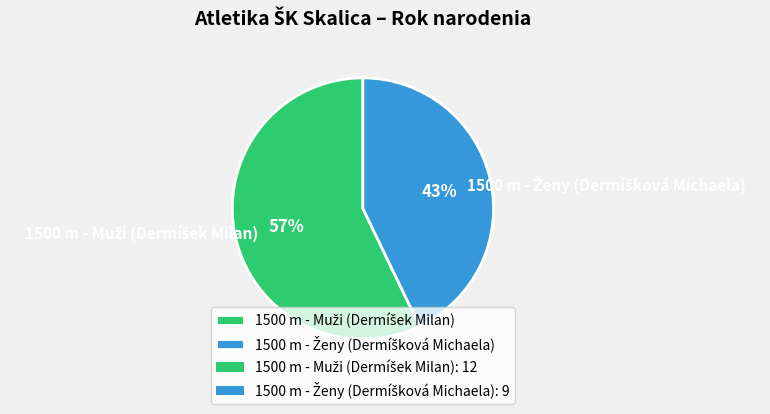

To the nearest percent, what is the difference between the largest and smallest slice percentages?

14%